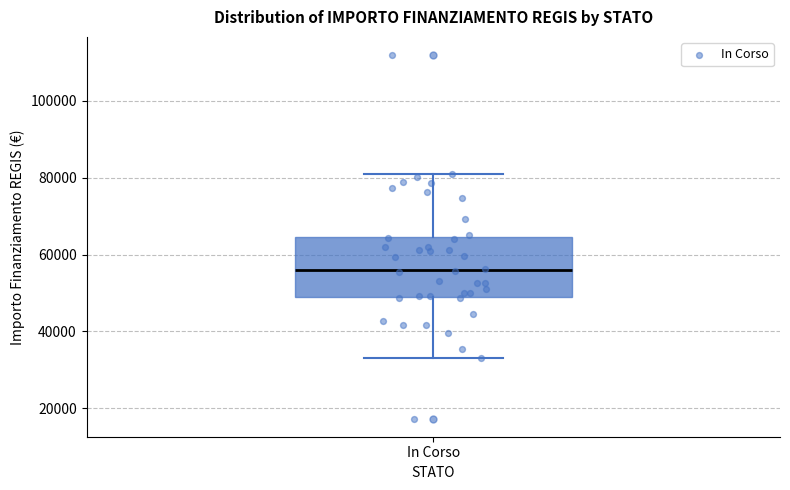

Transcribe this box plot: give where the median line is, the range the box spans, and where the two whiskers end, as read against the y-axis. The values are not printed on the chart, so give them approximately, as read against the axis.

median 56000, box 50000 to 64000, whiskers 32000 to 80000